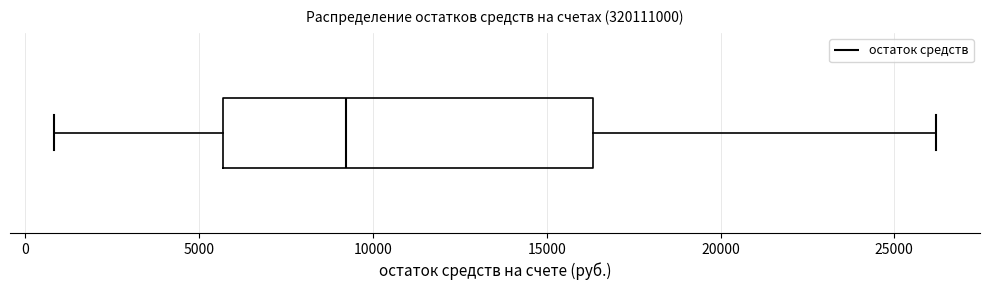

Where does the right whisker of the box end on the x-axis? The values are not printed on the chart, so give them approximately, as read against the axis.

26000